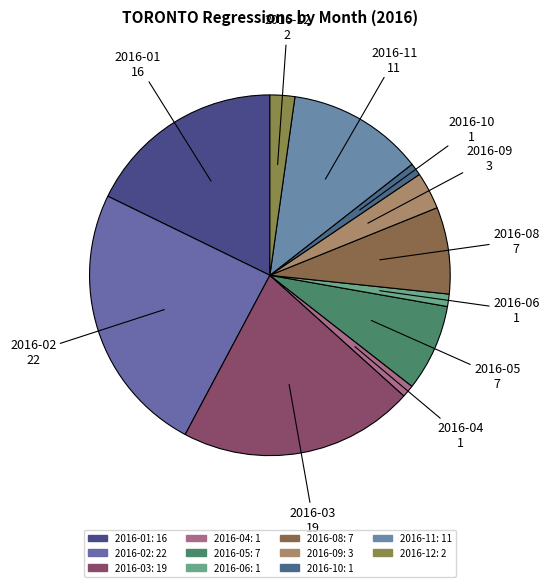

What is the largest slice in the pie chart?

2016-02